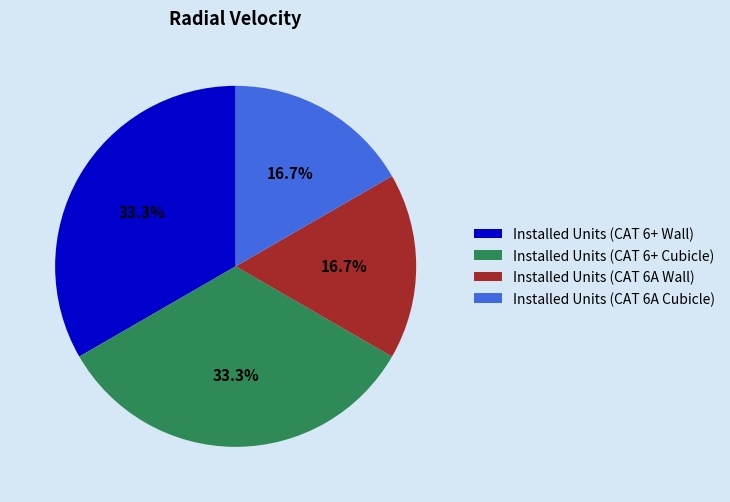

Approximately how many times larger is the value at Installed Units (CAT 6+ Cubicle) compared to Installed Units (CAT 6A Cubicle)?

2.0